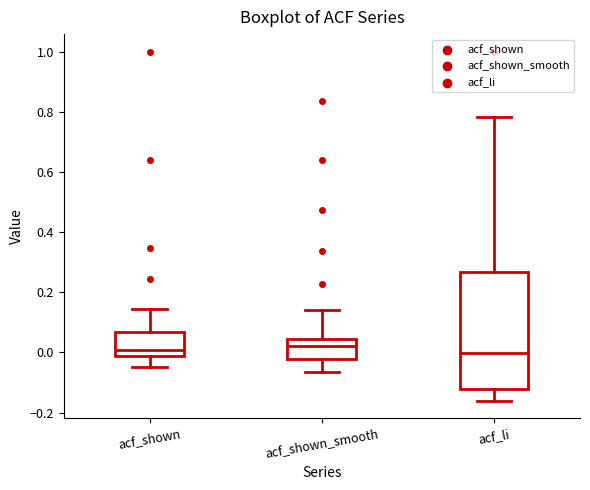

Which box is the tallest, from its lower edge to its upper edge?

acf_li